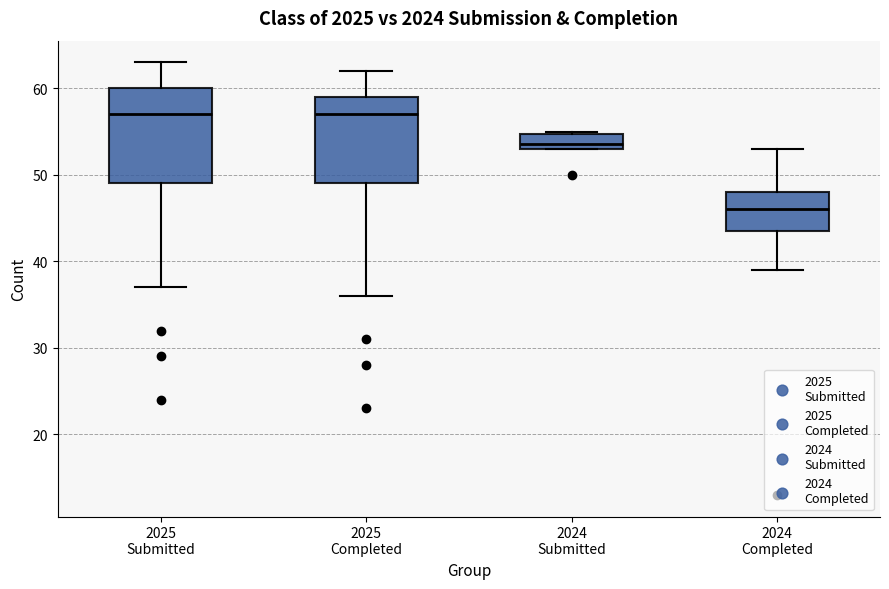

Comparing the boxes themselves (not the whiskers), which one is the tallest?

2025 Submitted